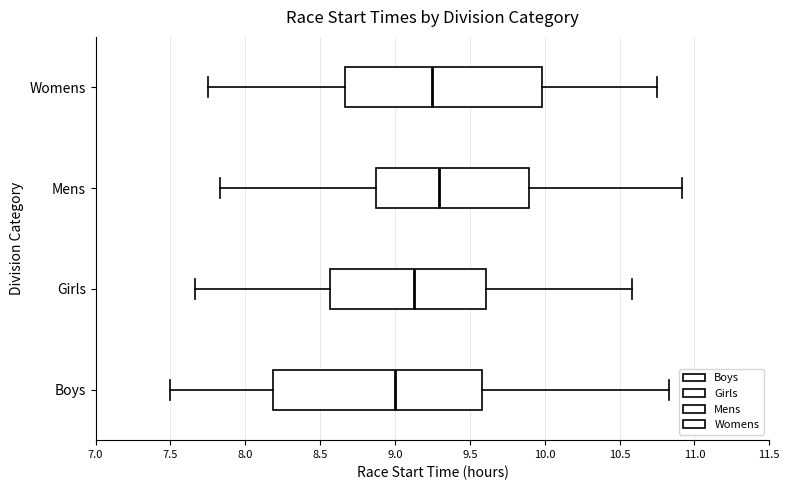

Reading bottom to top, read every box against the x-axis: the position of its median line, the range the box covers, and the ends of its whiskers. The values are not printed on the chart, so give them approximately, as read against the axis.

Boys: median 9.00, box 8.20 to 9.60, whiskers 7.50 to 10.85
Girls: median 9.15, box 8.55 to 9.60, whiskers 7.65 to 10.60
Mens: median 9.30, box 8.85 to 9.90, whiskers 7.85 to 10.90
Womens: median 9.25, box 8.65 to 10.00, whiskers 7.75 to 10.75